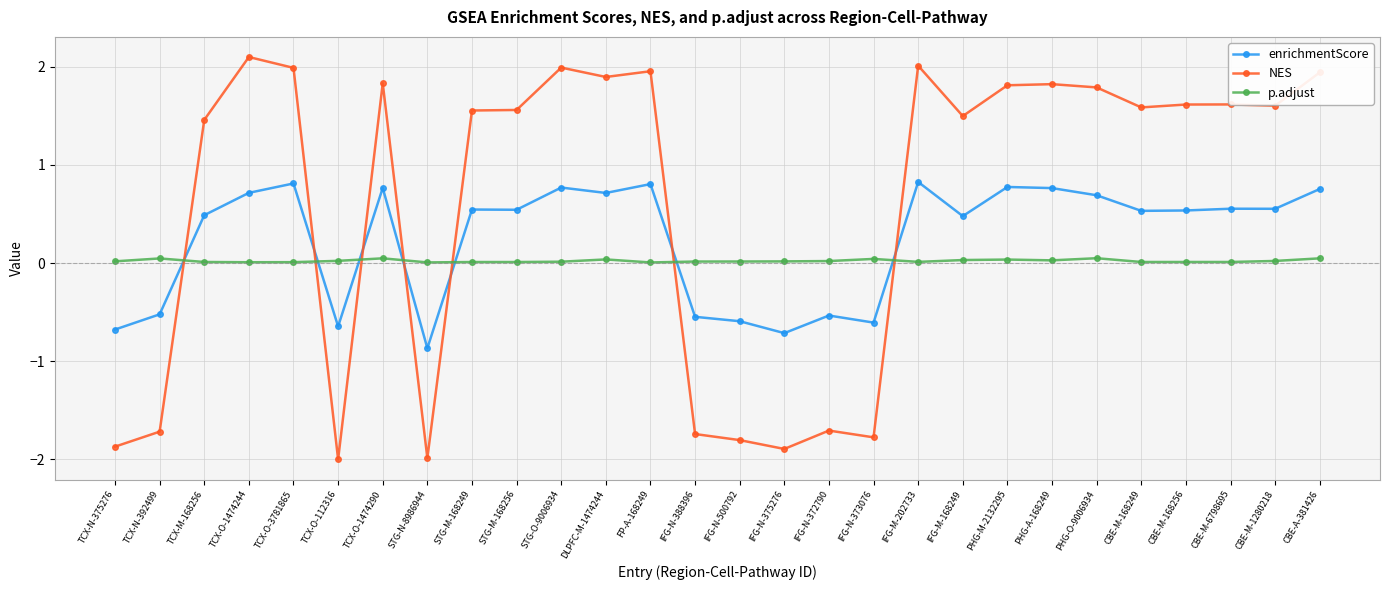

Which series has the widest spread of values?

NES